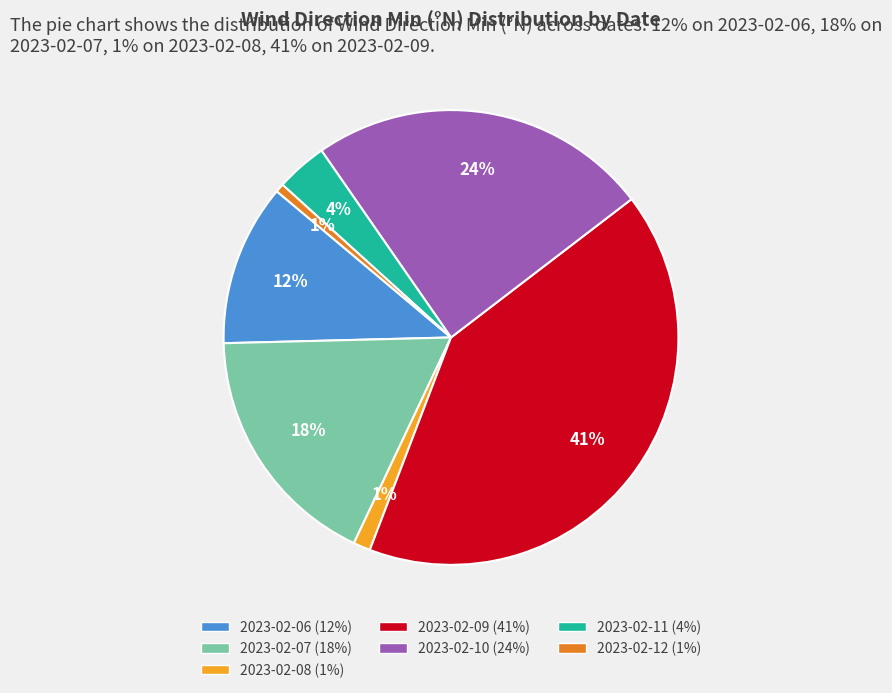

Count the number of slices in the pie.

7